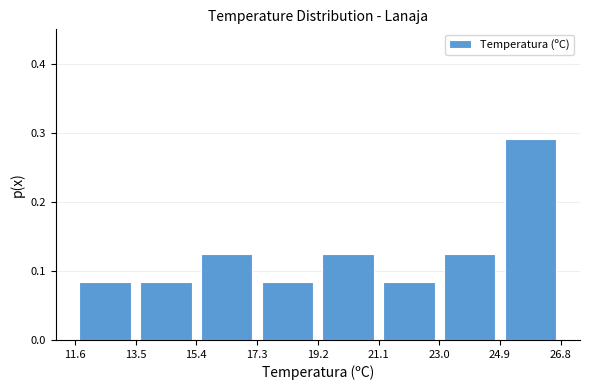

Reading left to right, transcribe this chart: for each bar, give the range it covers on the x-axis and its height. The values are not printed on the chart, so give them approximately, as read against the axis.

11.6 to 13.5: 0.08
13.5 to 15.4: 0.08
15.4 to 17.3: 0.13
17.3 to 19.2: 0.08
19.2 to 21.1: 0.13
21.1 to 23.0: 0.08
23.0 to 24.9: 0.13
24.9 to 26.8: 0.29